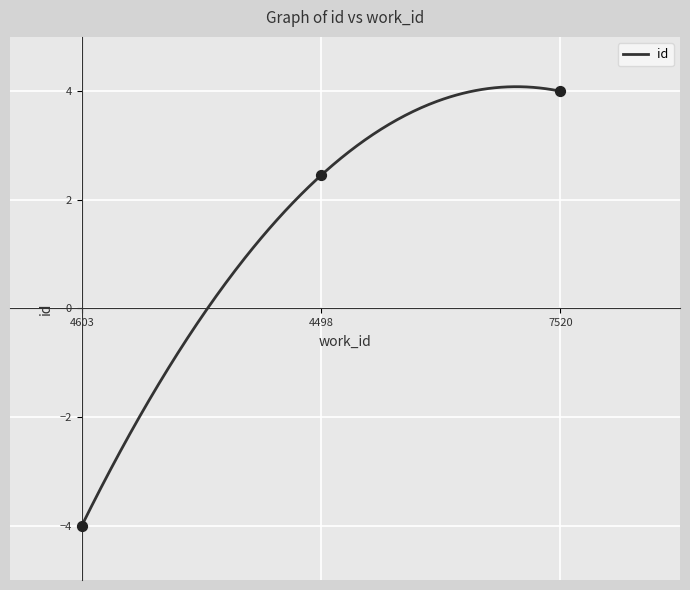

Which has a higher value, 4498 or 7520?

7520